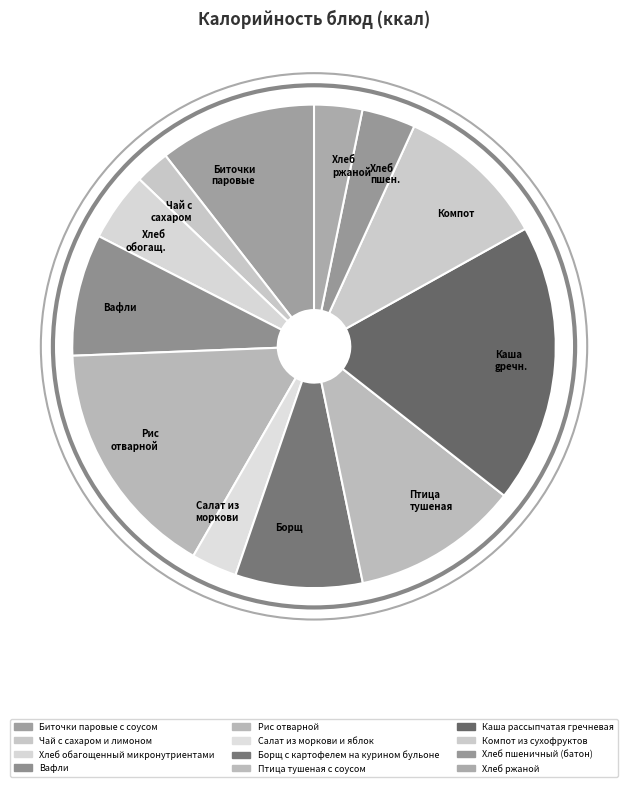

What is the ratio of the value at Вафли to the value at Птица тушеная?

0.7